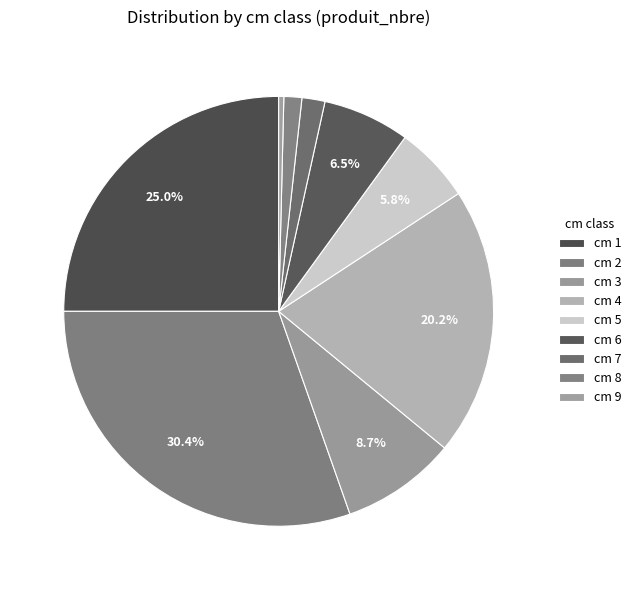

How many slices are in this pie chart?

9